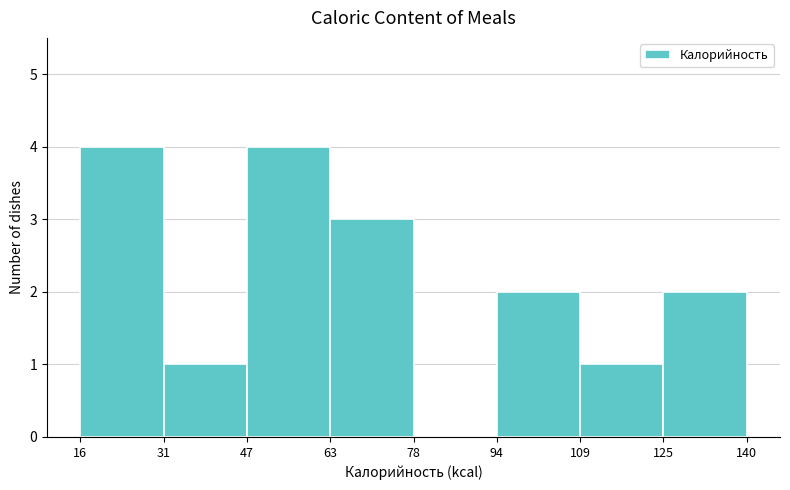

Reading left to right, transcribe this chart: for each bar, give the range it covers on the x-axis and its height. The values are not printed on the chart, so give them approximately, as read against the axis.

16 to 31: 4
31 to 47: 1
47 to 63: 4
63 to 78: 3
78 to 94: 0
94 to 109: 2
109 to 125: 1
125 to 140: 2